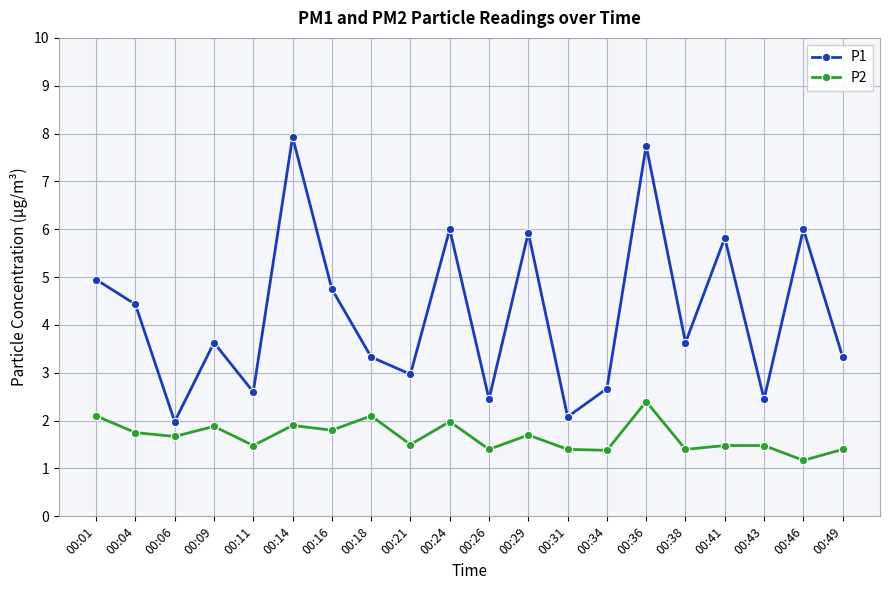

What is the sum of the P2 values at 00:06 and 00:18?

3.8